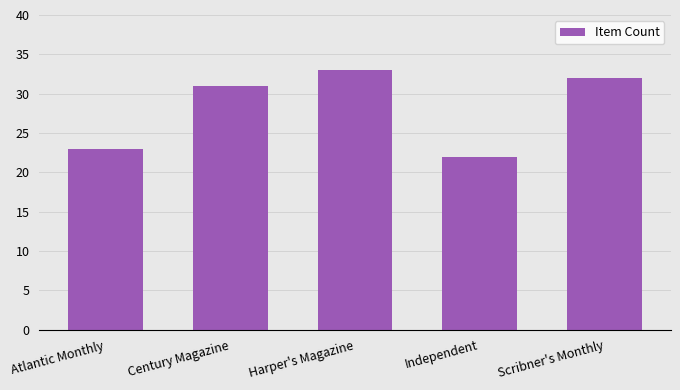

What is the approximate value at Independent, to the nearest 10?

20